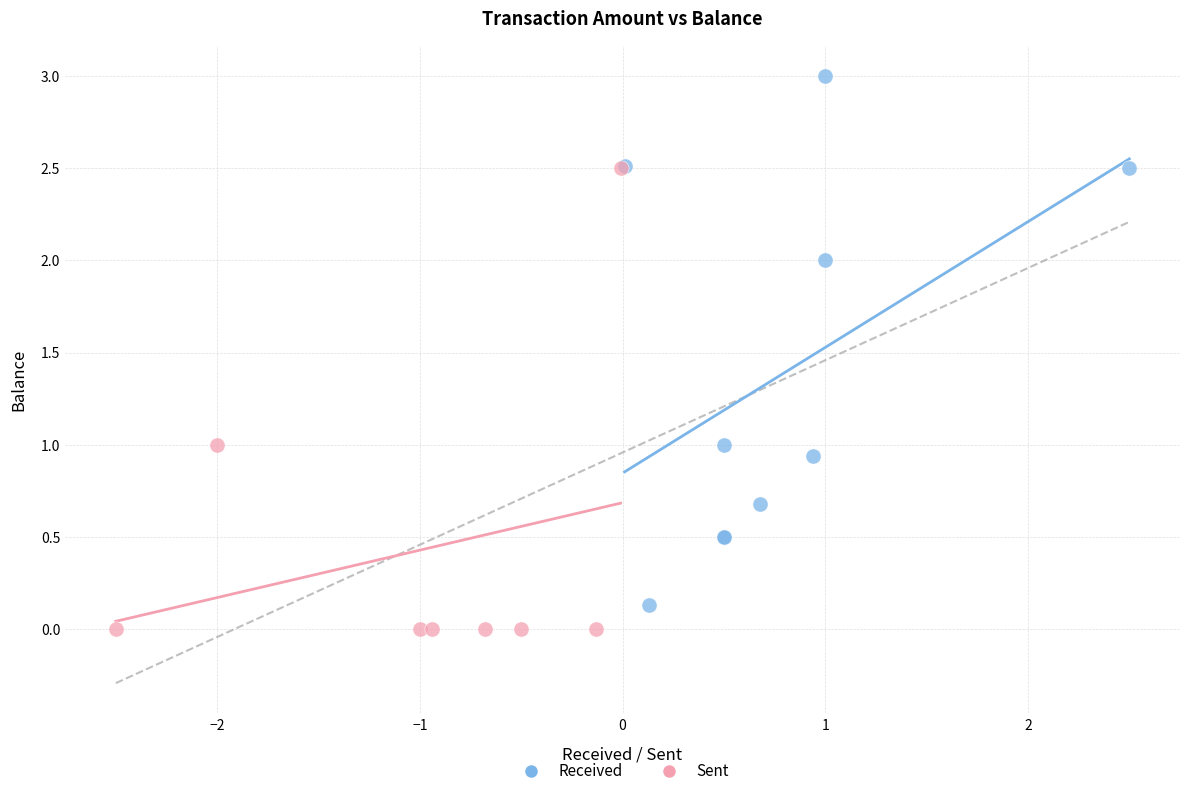

Which series has the widest spread of Y values?

Received